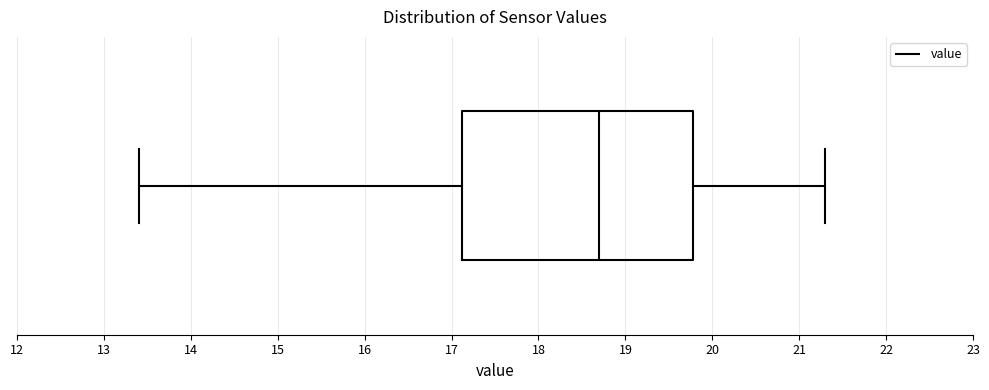

Transcribe this box plot: give where the median line is, the range the box spans, and where the two whiskers end, as read against the x-axis. The values are not printed on the chart, so give them approximately, as read against the axis.

median 18.7, box 17.1 to 19.8, whiskers 13.4 to 21.3